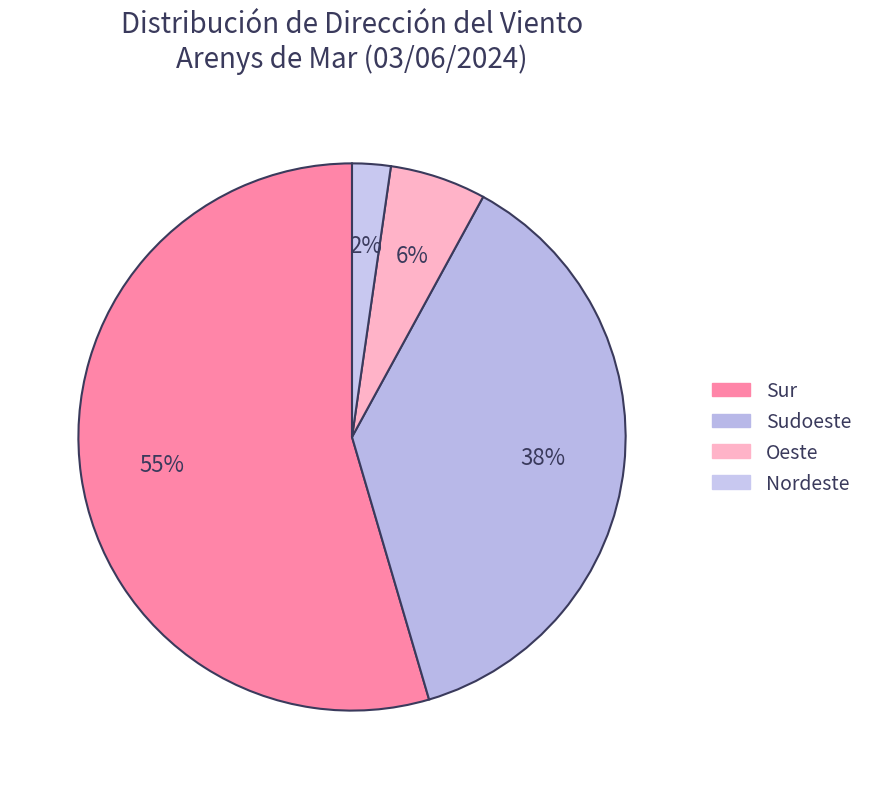

Is it true that Sur is 1% of the pie?

False